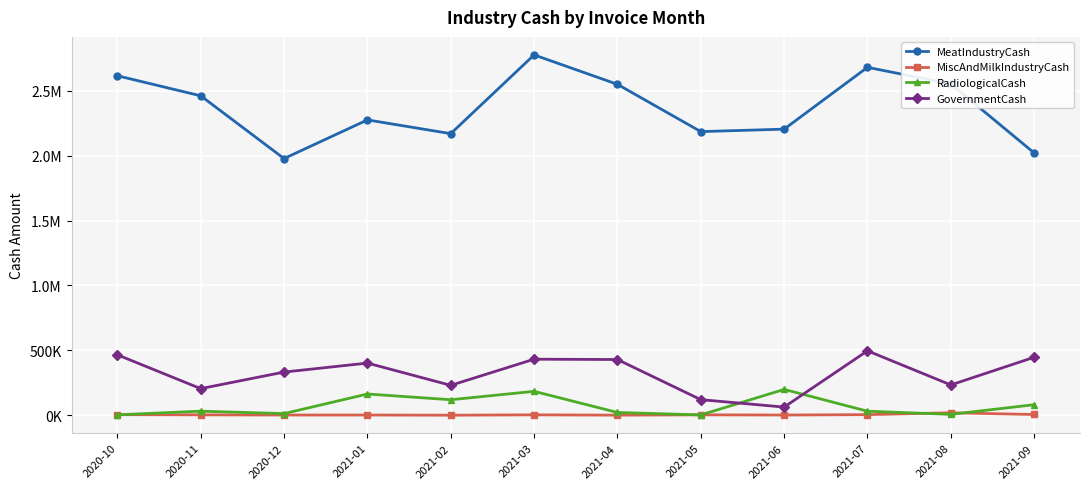

Reading left to right, what are all the values shown in this chart?

MeatIndustryCash: 2020-10=2615528.3	2020-11=2461103.2	2020-12=1977760.4	2021-01=2275526.9	2021-02=2169570.2	2021-03=2776154.1	2021-04=2549560.5	2021-05=2185346.8	2021-06=2204300.1	2021-07=2680529.9	2021-08=2552492.6	2021-09=2021079.1
MiscAndMilkIndustryCash: 2020-10=5177.1	2020-11=3768.0	2020-12=2265.0	2021-01=2329.8	2021-02=956.4	2021-03=3788.6	2021-04=1300.0	2021-05=3837.0	2021-06=2282.7	2021-07=5333.4	2021-08=19593.0	2021-09=6386.0
RadiologicalCash: 2020-10=3921.1	2020-11=31971.2	2020-12=13314.5	2021-01=164163.9	2021-02=120132.5	2021-03=184713.5	2021-04=22034.6	2021-05=2952.4	2021-06=199608.2	2021-07=31743.6	2021-08=7432.1	2021-09=81810.9
GovernmentCash: 2020-10=466095.3	2020-11=205641.9	2020-12=333155.3	2021-01=402376.9	2021-02=230968.1	2021-03=432286.4	2021-04=429840.0	2021-05=120790.6	2021-06=63428.9	2021-07=496922.3	2021-08=234127.2	2021-09=447217.6